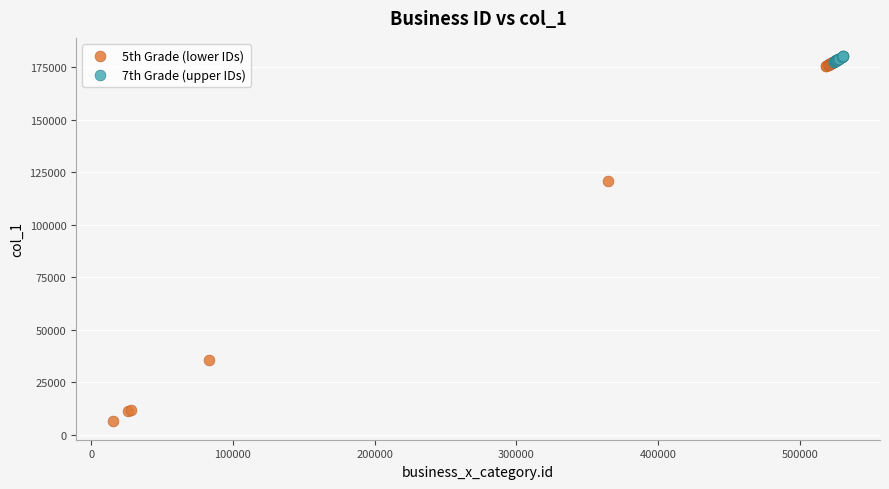

Which series contains the lowest Y value?

5th Grade (lower IDs)